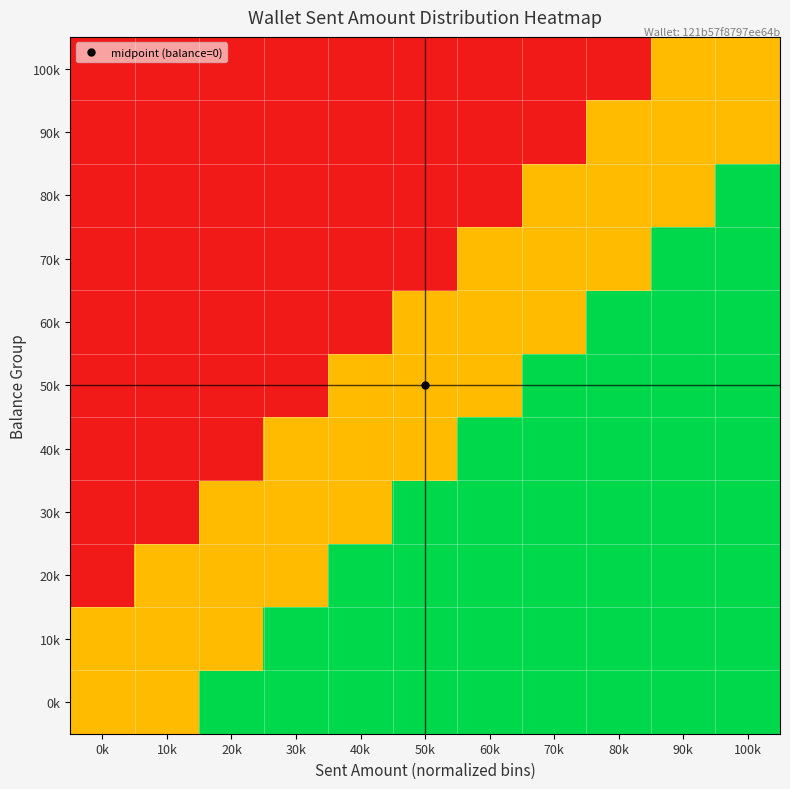

At which category is the sum across all series the highest?

100k